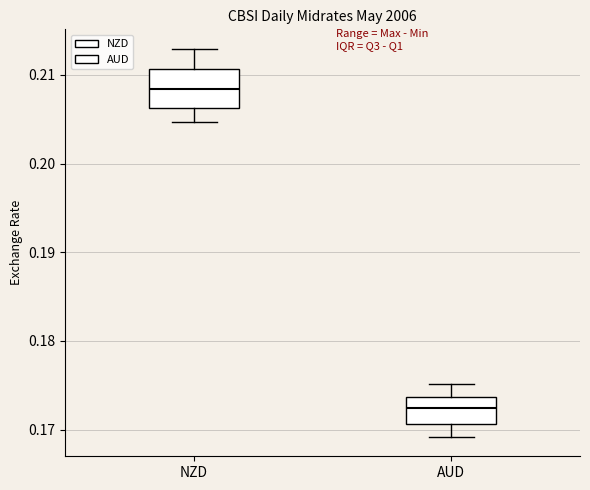

Which box has the lowest median line?

AUD